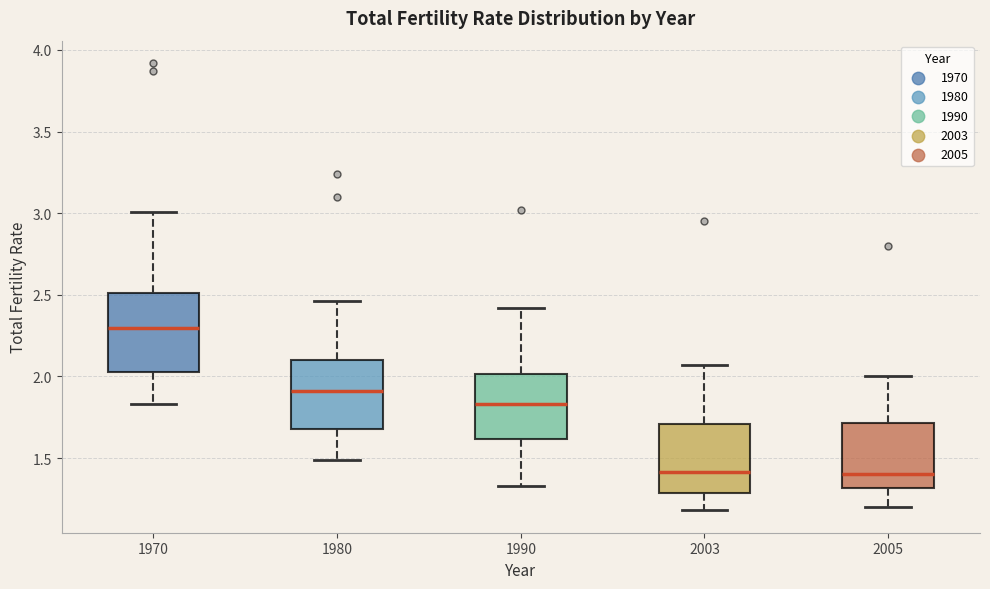

Where is the upper edge of the box at x = 2003 on the y-axis? The values are not printed on the chart, so give them approximately, as read against the axis.

1.70